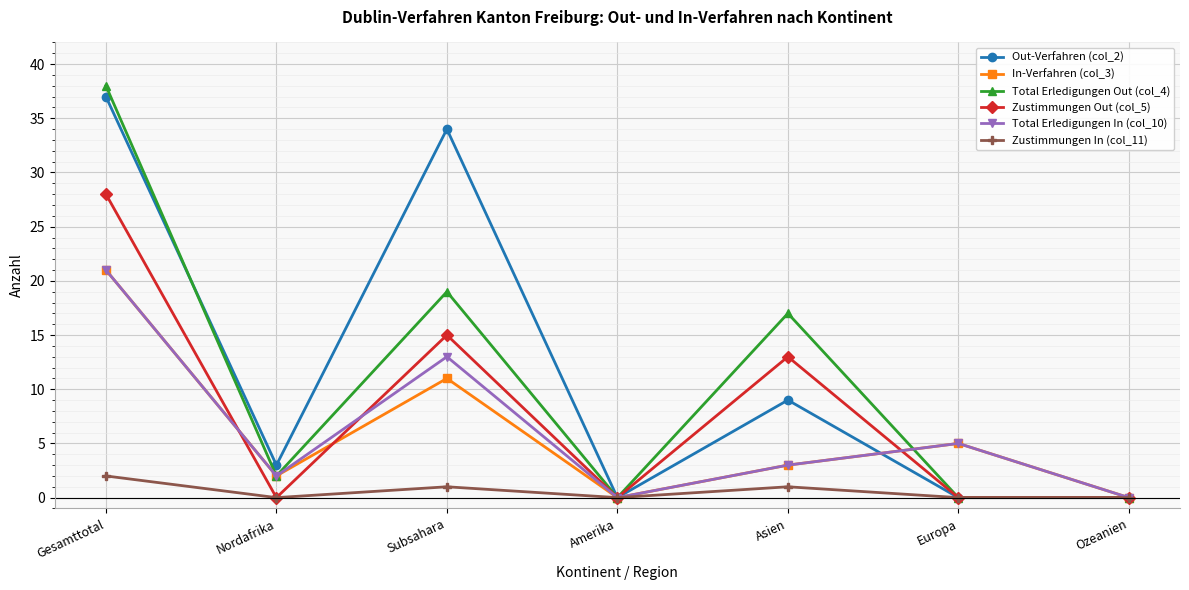

Count the number of data series in this chart.

6